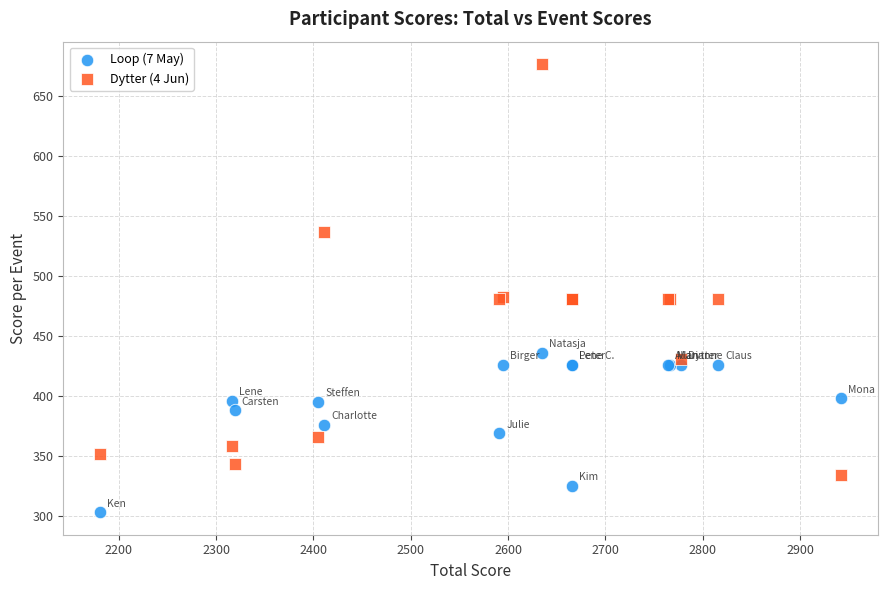

Which series contains the lowest Y value?

Loop (7 May)